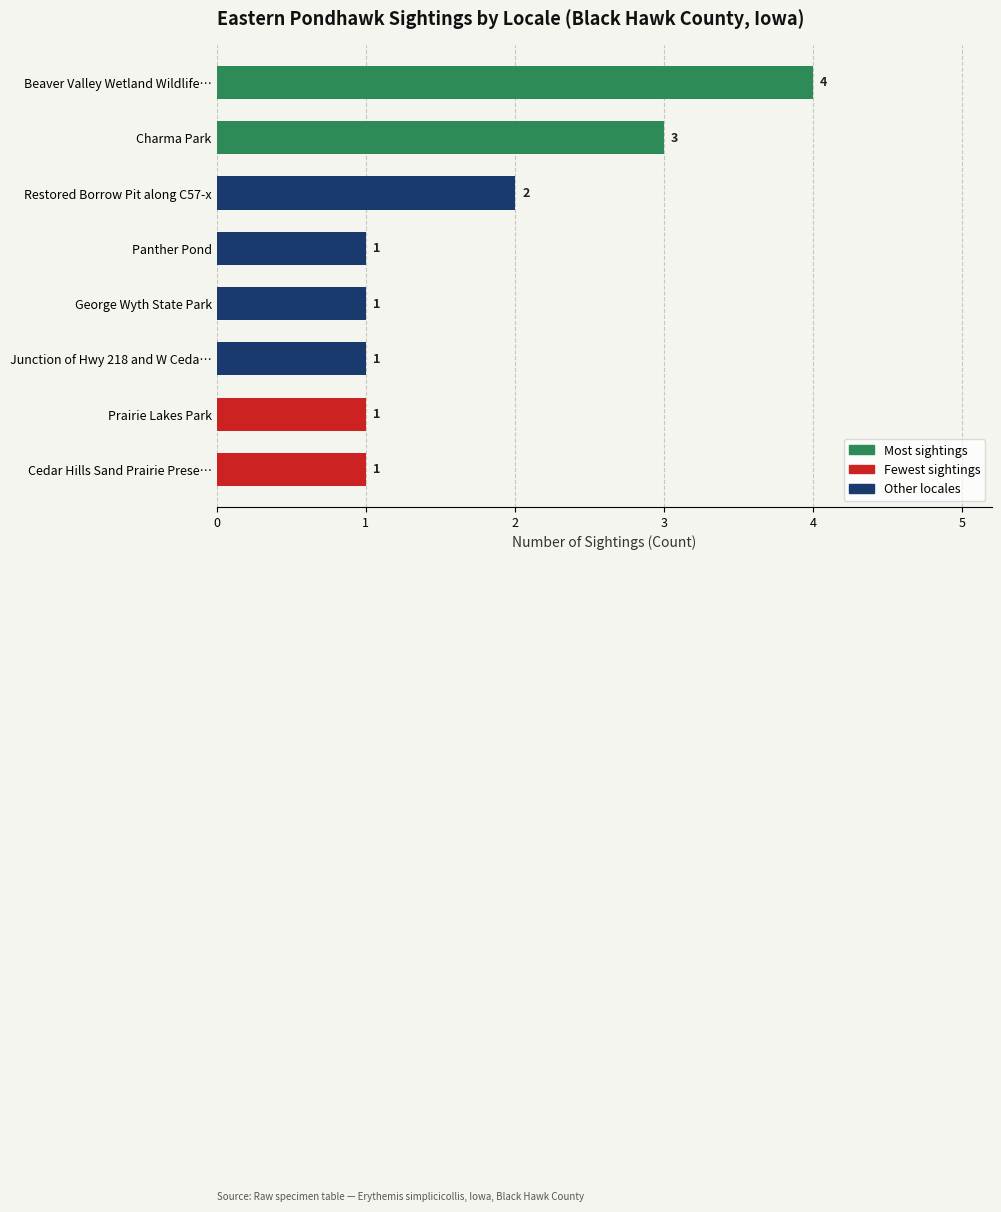

The chart shows a value of 1 at Prairie Lakes Park. True or false?

True